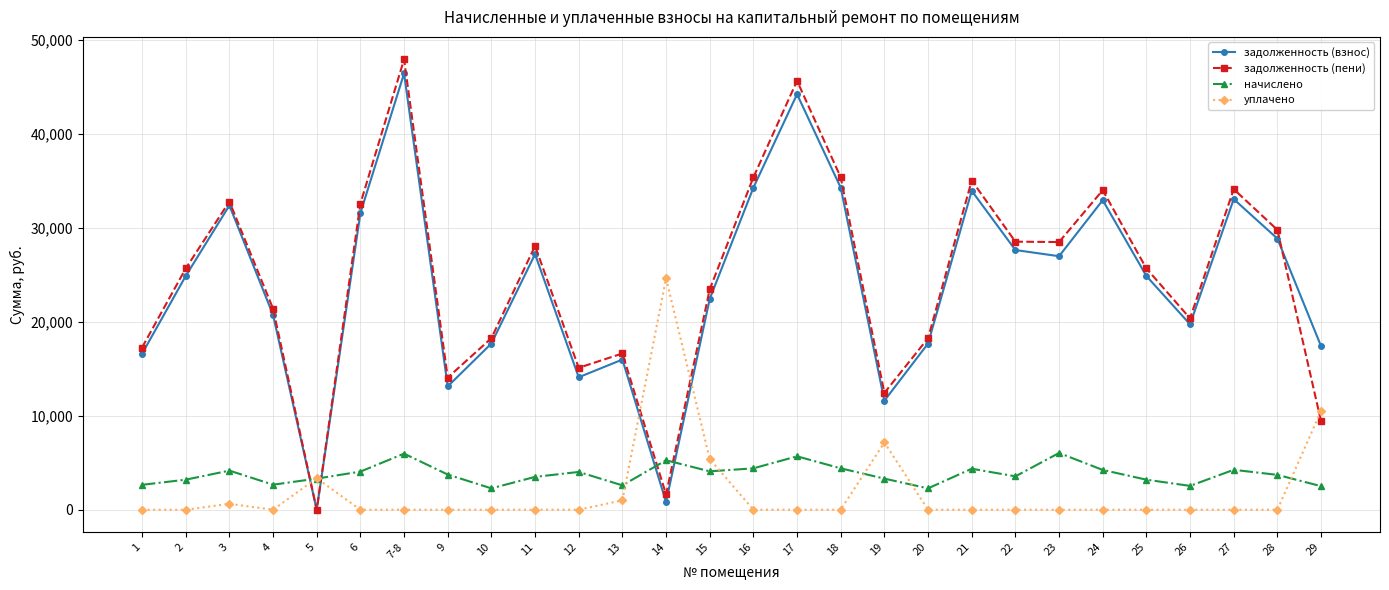

What is the average value of the начислено series?

3783.7